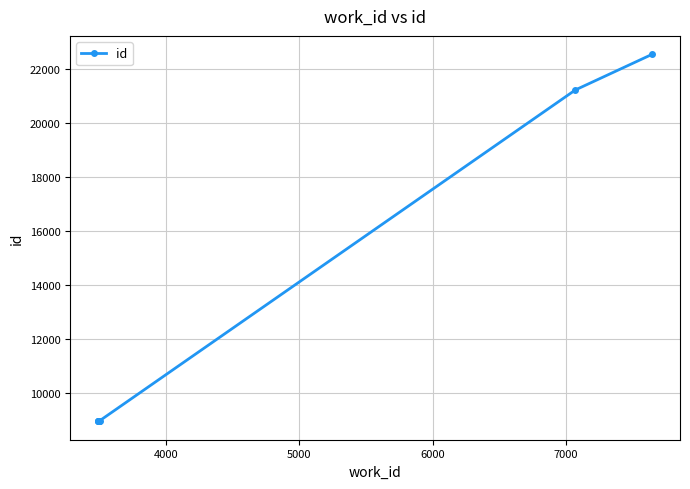

Is it true that the value at 6000 is 2843?

False